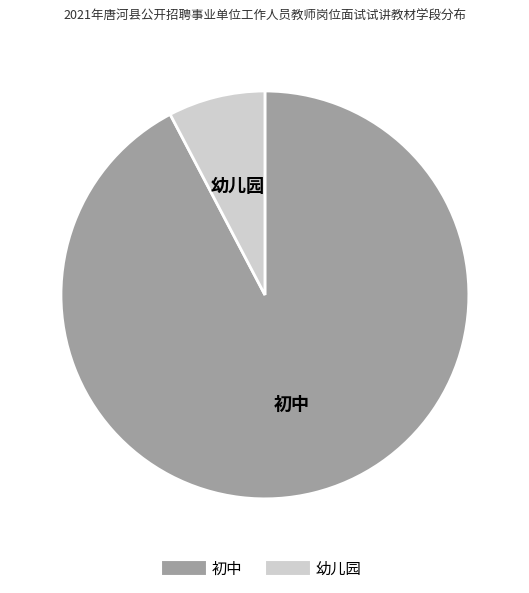

Which has a higher value, 幼儿园 or 初中?

初中